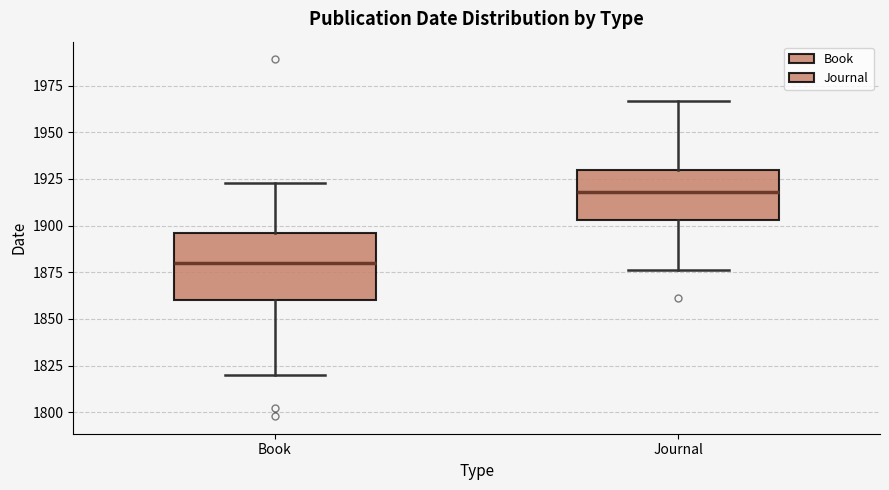

Where does the lower whisker of the box for Journal end on the y-axis? The values are not printed on the chart, so give them approximately, as read against the axis.

1875